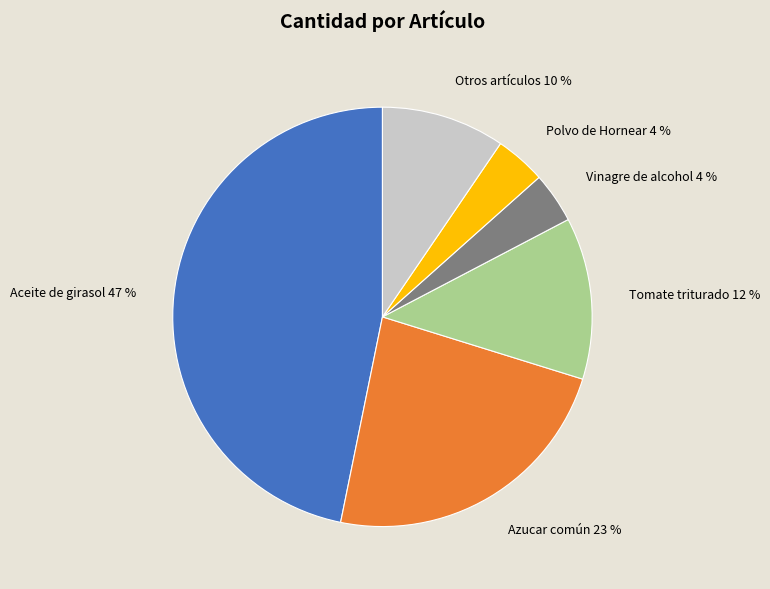

To the nearest percent, what is the combined percentage of Polvo de Hornear 4 % and Tomate triturado 12 %?

16%